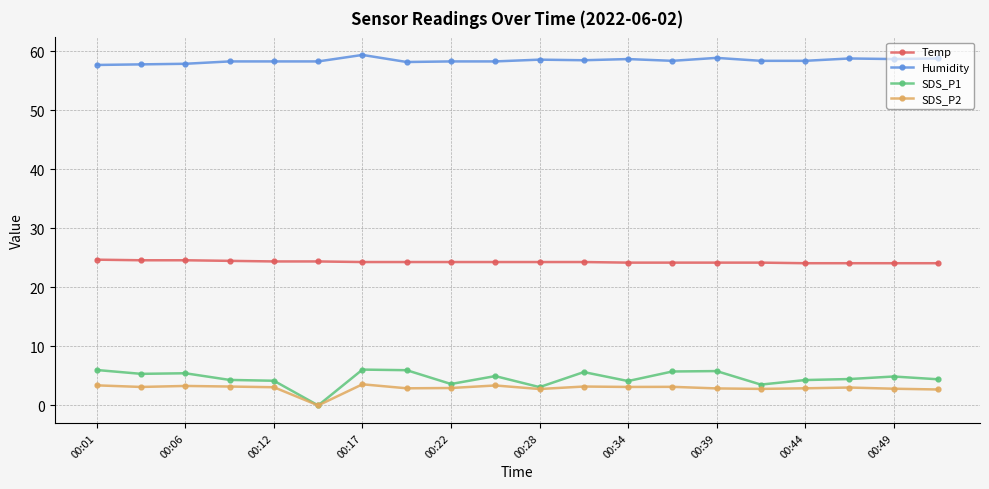

What is the maximum value shown in the chart?

59.4